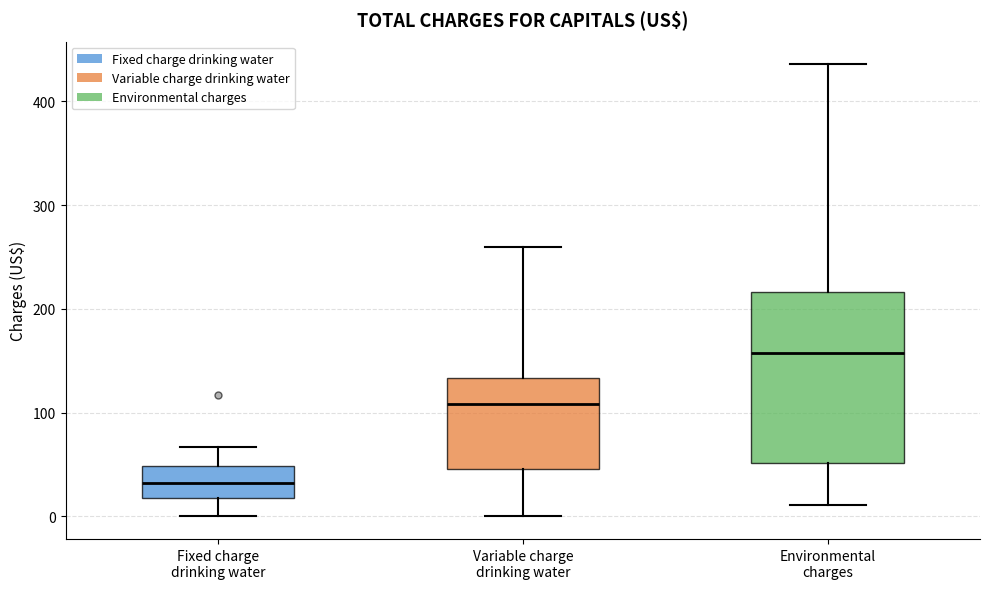

Reading left to right, read every box against the y-axis: the position of its median line, the range the box covers, and the ends of its whiskers. The values are not printed on the chart, so give them approximately, as read against the axis.

Fixed charge drinking water: median 30, box 20 to 50, whiskers 0 to 70
Variable charge drinking water: median 110, box 50 to 130, whiskers 0 to 260
Environmental charges: median 160, box 50 to 220, whiskers 10 to 440